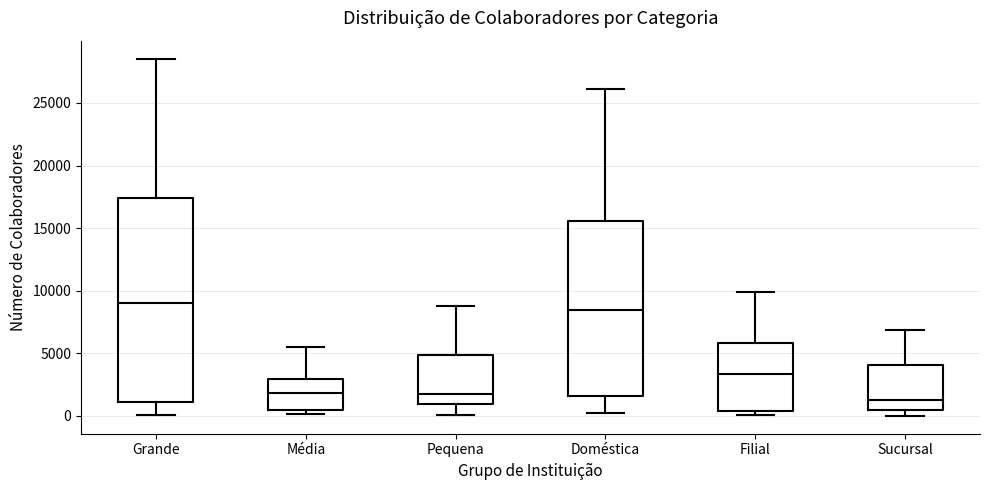

Where does the lower whisker of the box for Doméstica end on the y-axis? The values are not printed on the chart, so give them approximately, as read against the axis.

0